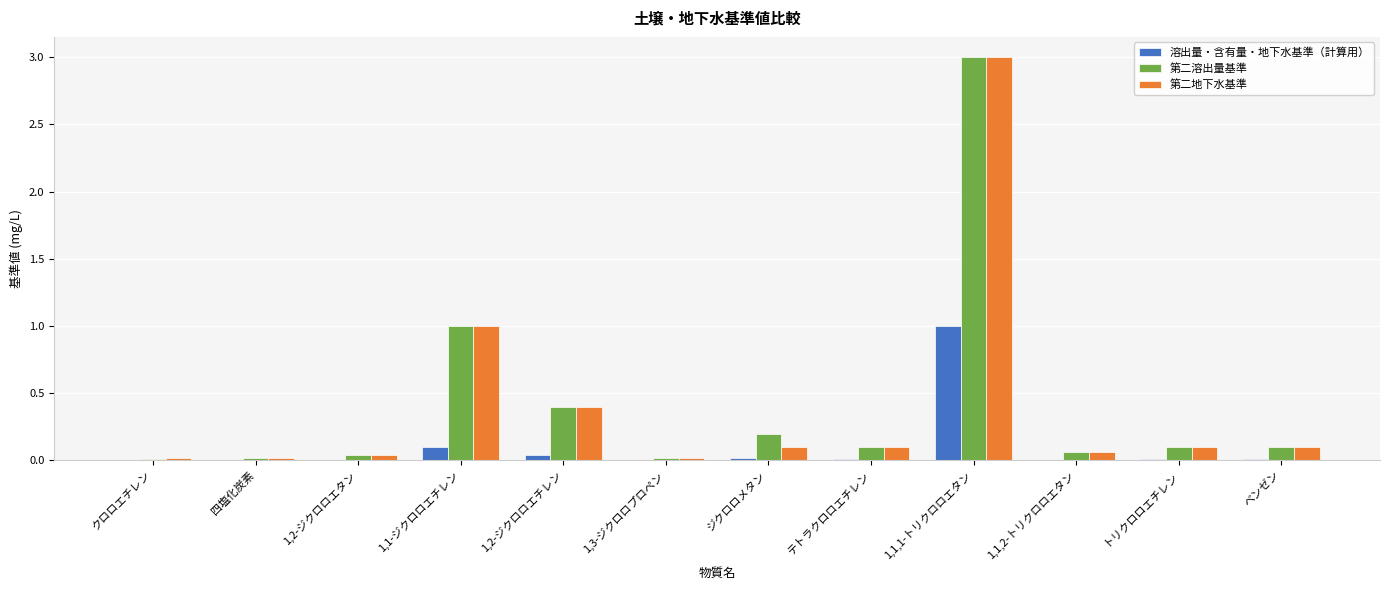

Which series has the widest spread of values?

第二溶出量基準